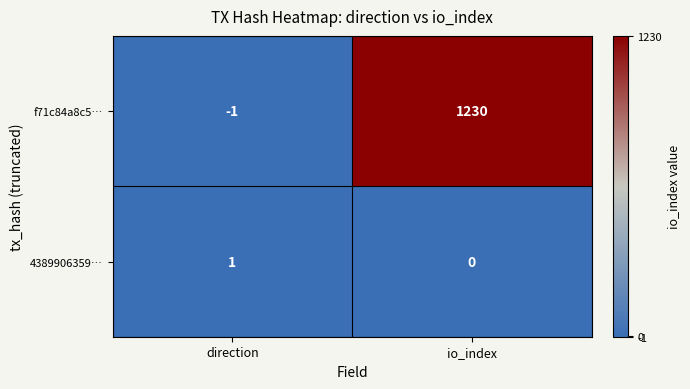

How many series are shown in this chart?

2